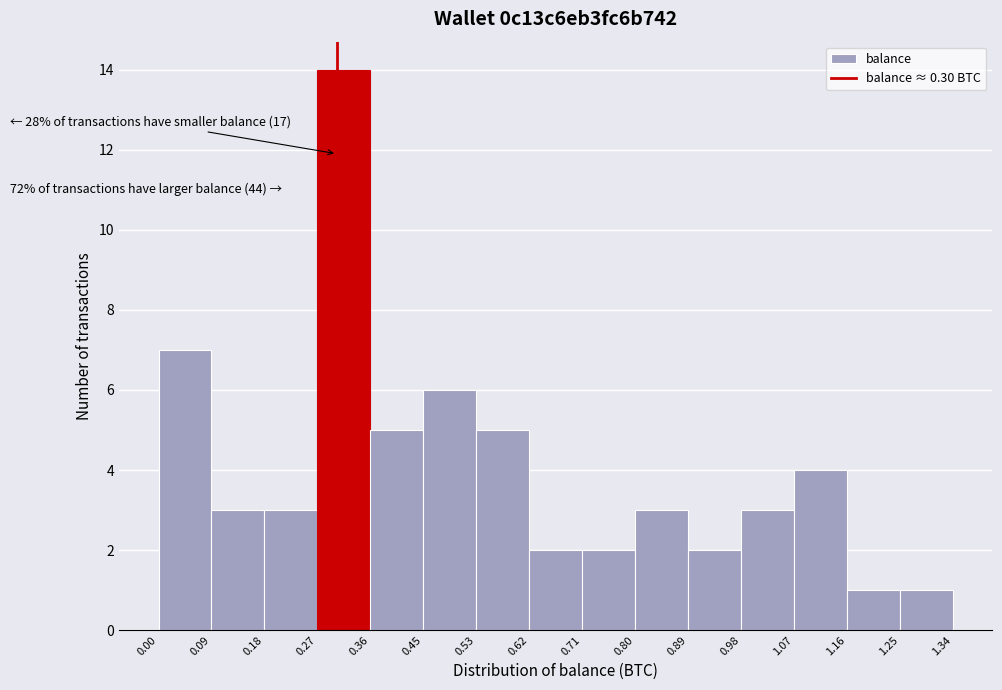

Which range on the x-axis has the tallest bar?

0.27 to 0.36